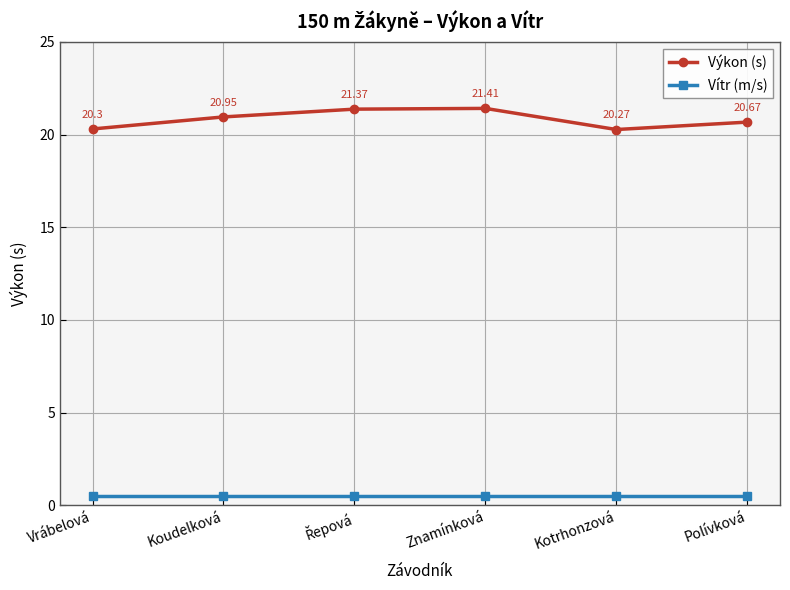

Which series has the largest total across all categories?

Výkon (s)